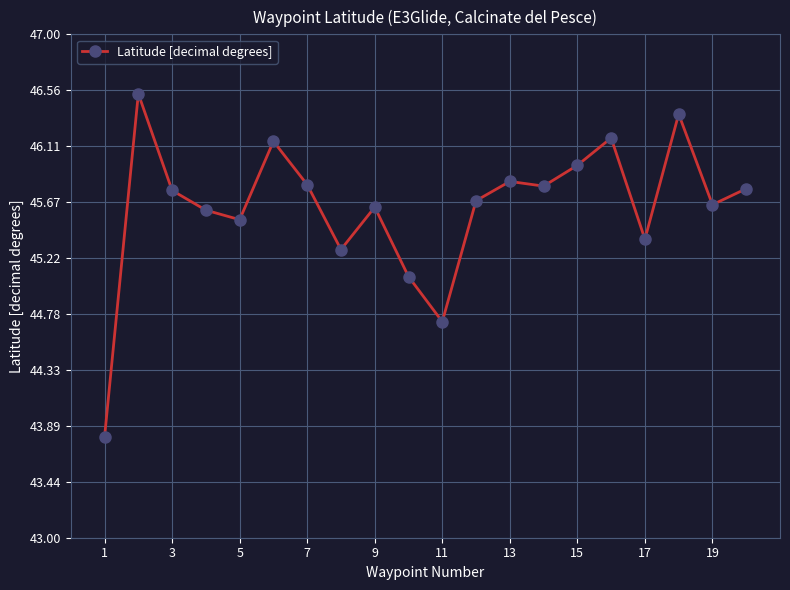

What is the difference between the maximum and second lowest values?

1.8